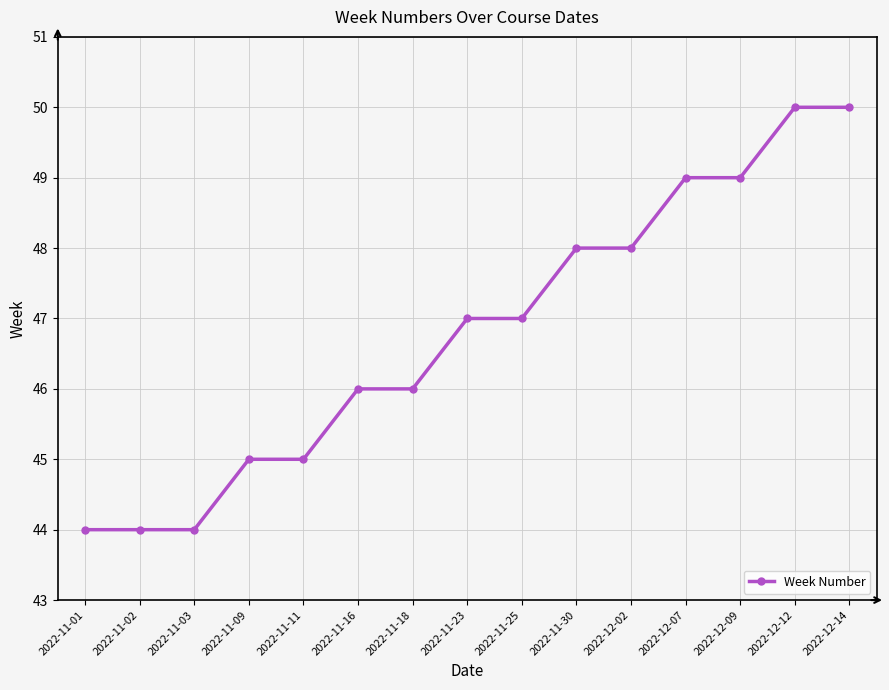

Reading left to right, transcribe all the data shown in this chart.

2022-11-01=44	2022-11-02=44	2022-11-03=44	2022-11-09=45	2022-11-11=45	2022-11-16=46	2022-11-18=46	2022-11-23=47	2022-11-25=47	2022-11-30=48	2022-12-02=48	2022-12-07=49	2022-12-09=49	2022-12-12=50	2022-12-14=50